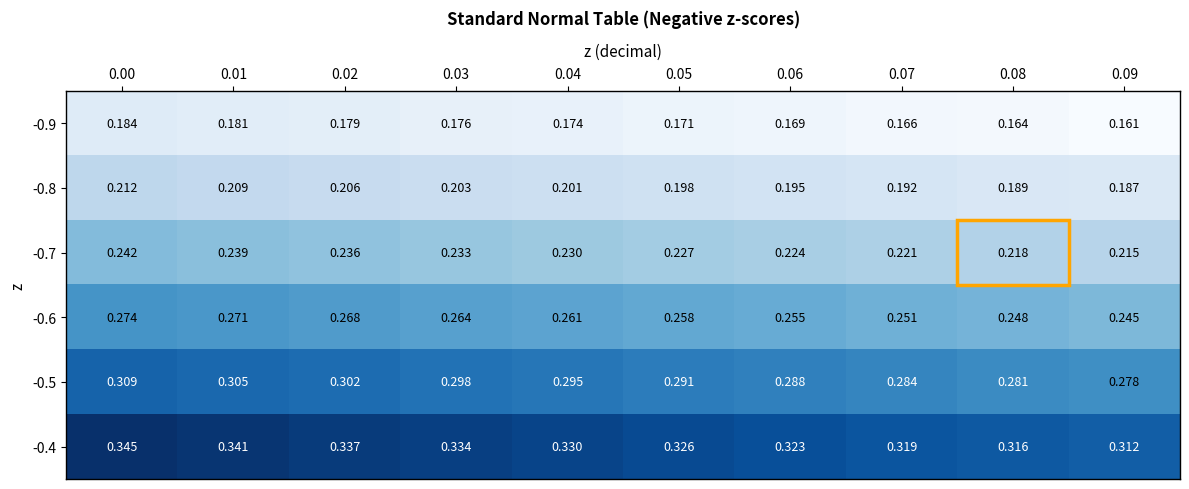

Is the value of -0.8 at 0.08 greater than the value of -0.9 at 0.03?

Yes